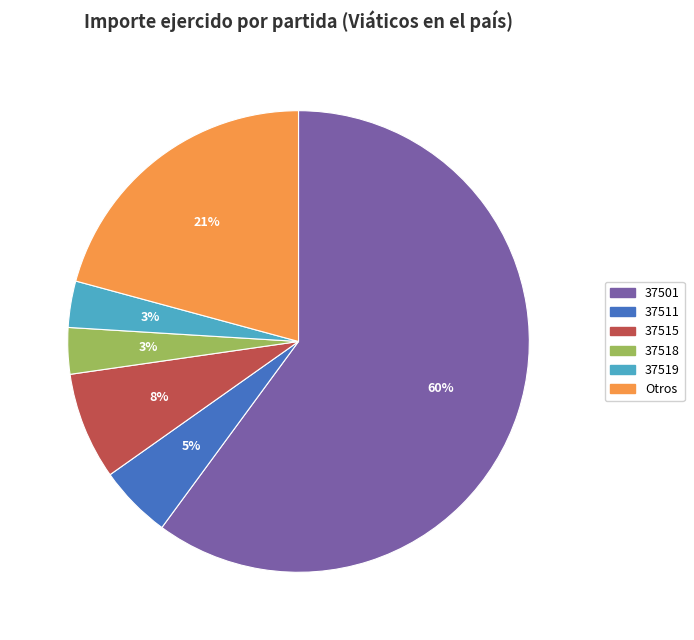

To the nearest percent, what portion does Otros represent?

21%